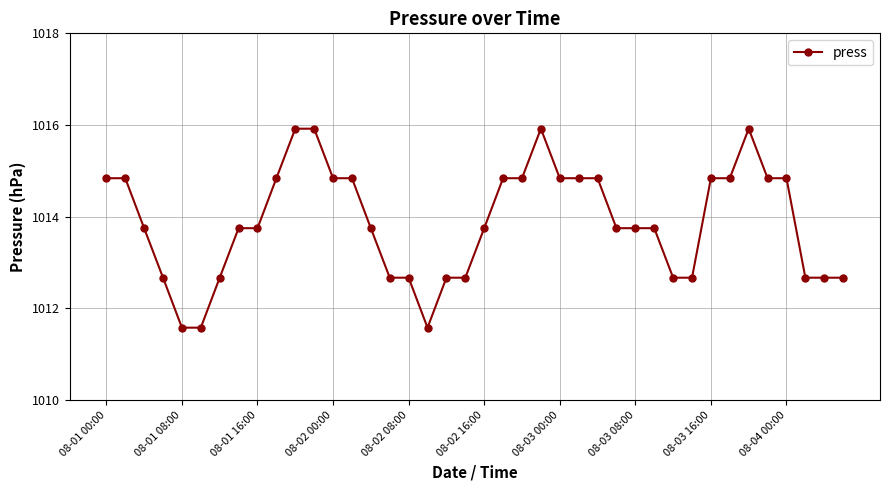

What is the maximum value shown in the chart?

1015.9